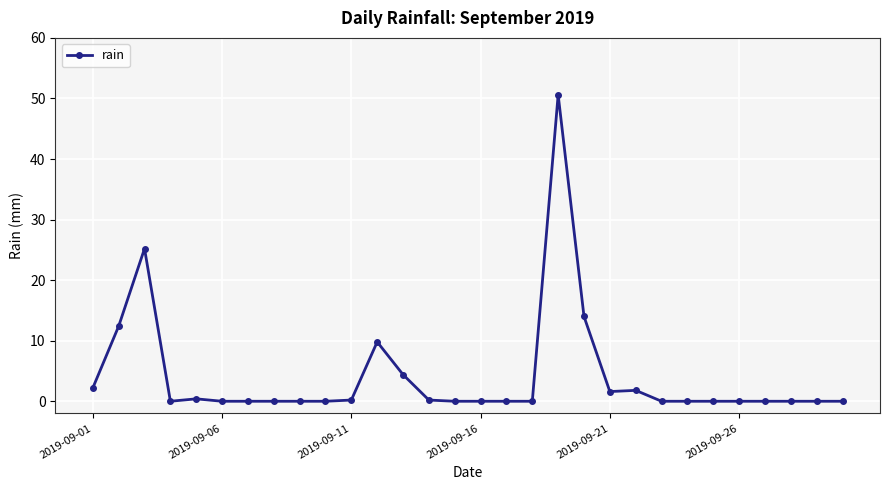

What is the average value?

4.1